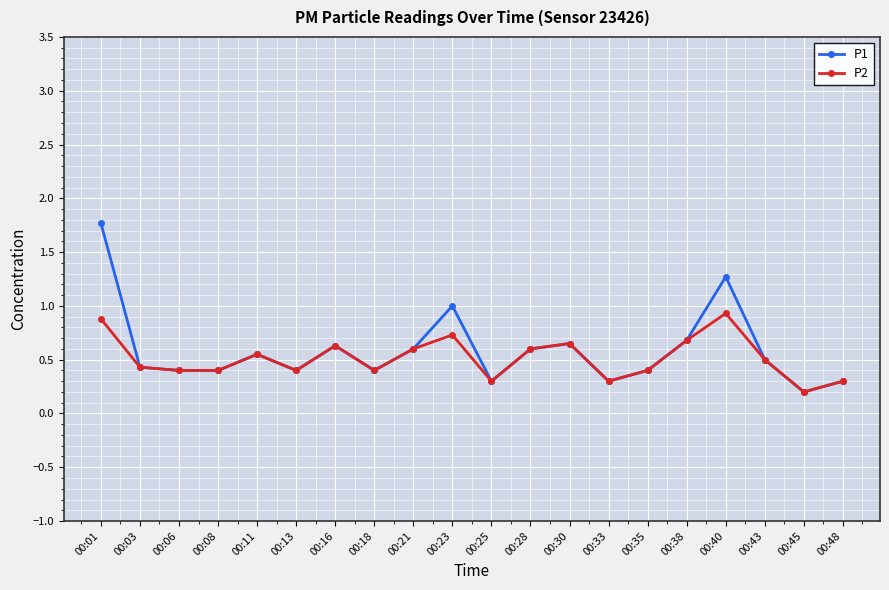

What are all the series names shown in the legend?

P1, P2